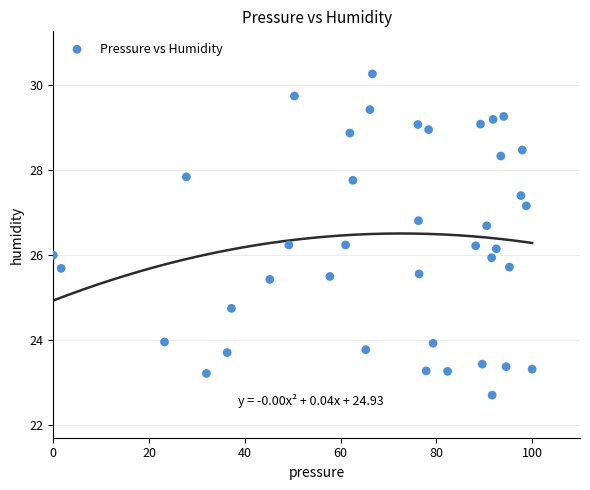

What is the range of X values (max minus min)?

100.0